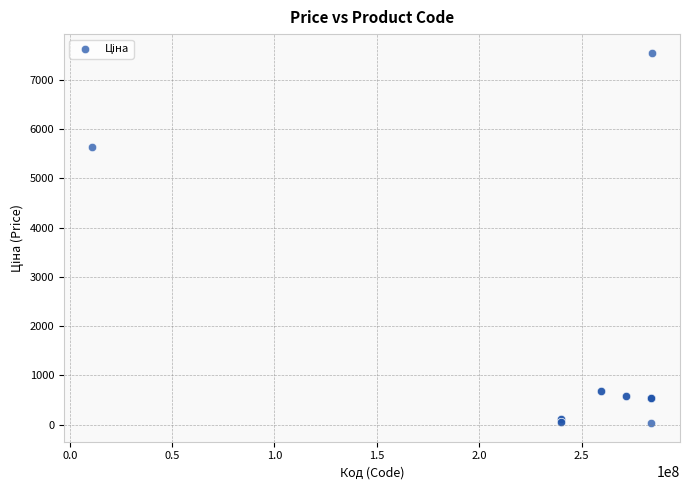

What Y value in the scatter plot is closest to 3788?

5636.0